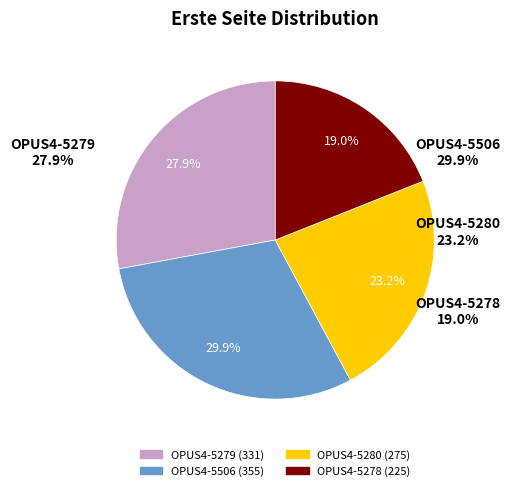

How many slices are in this pie chart?

4